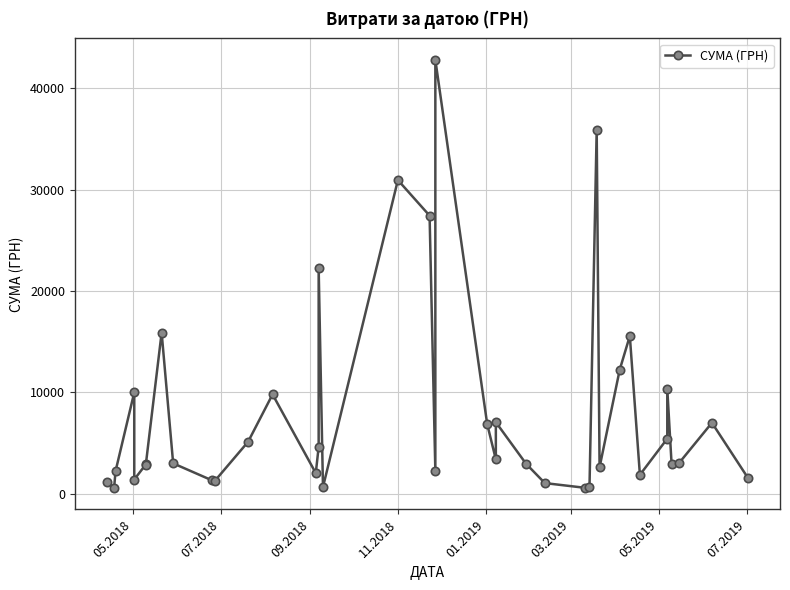

How many interior local valleys (lower than both neighbors) does the data have?

12